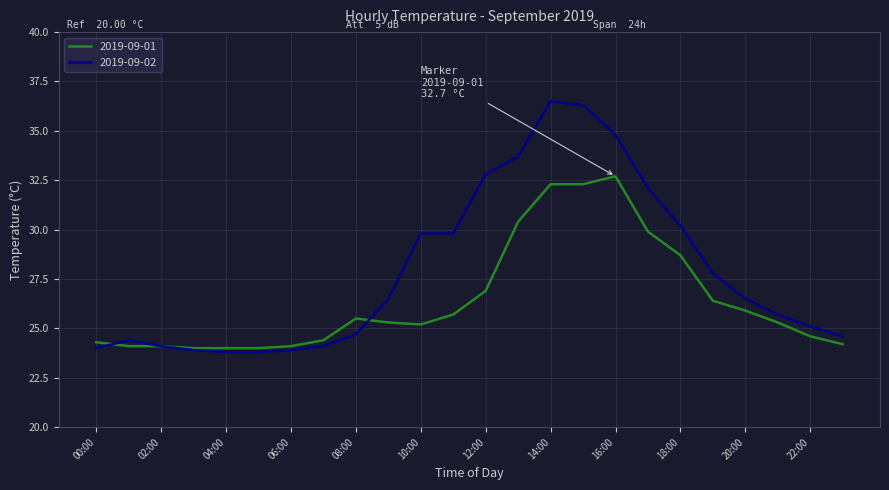

What is the minimum value shown in the chart?

23.8